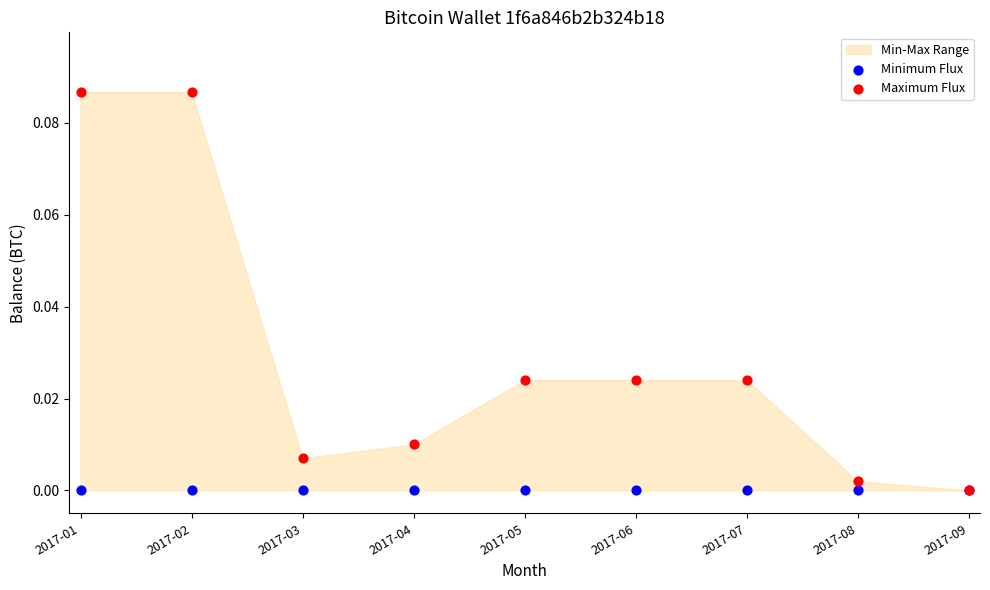

Which series has the largest Y range (max minus min)?

Maximum Flux